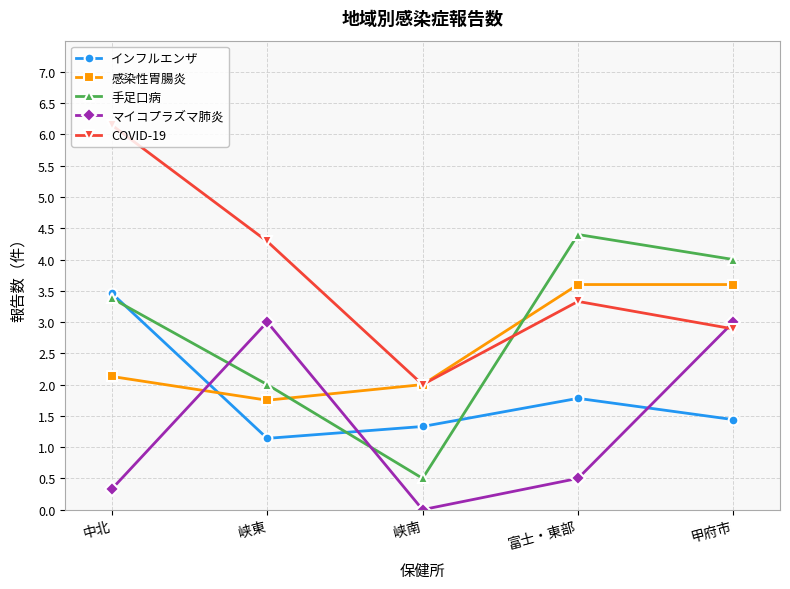

Does the chart have visible grid lines?

Yes